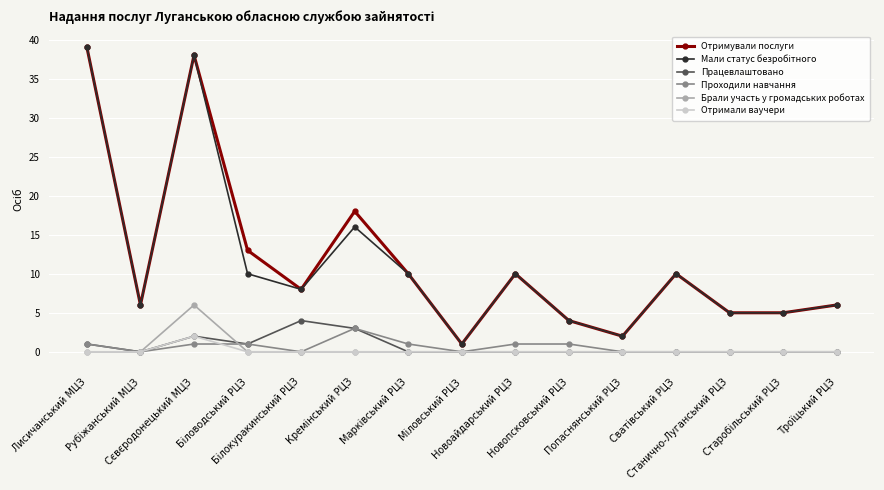

How many Брали участь у громадських роботах values are between 0 and 1?

14